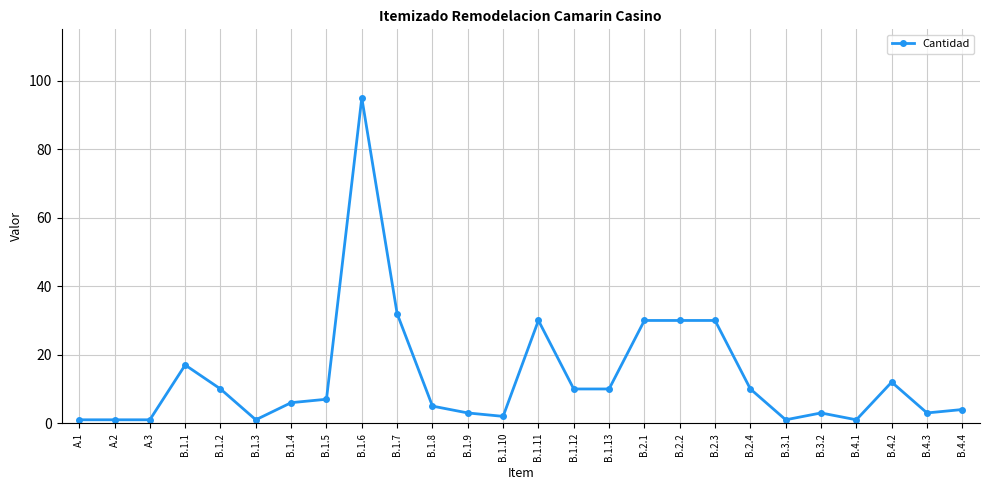

What is the change in value from B.1.5 to B.1.6?

+88